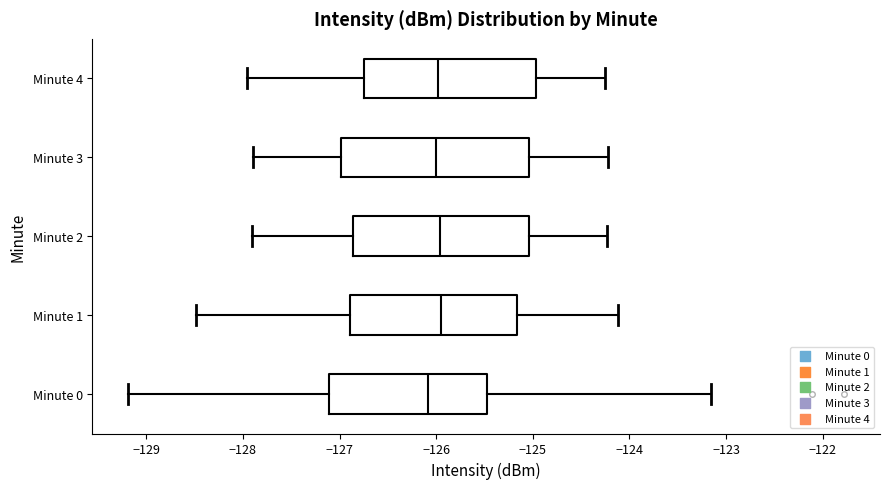

Comparing the boxes themselves (not the whiskers), which one is the widest?

Minute 3